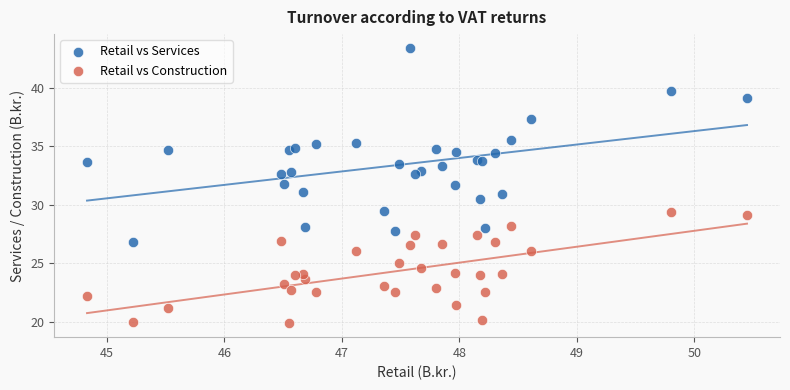

Which series has the widest spread of Y values?

Retail vs Services